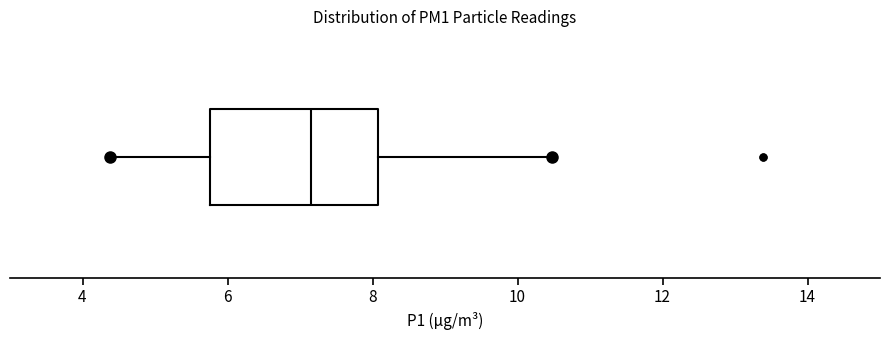

Read this box plot against the x-axis: the position of the median line, the range covered by the box, and the ends of both whiskers. The values are not printed on the chart, so give them approximately, as read against the axis.

median 7.2, box 5.8 to 8.0, whiskers 4.4 to 10.4